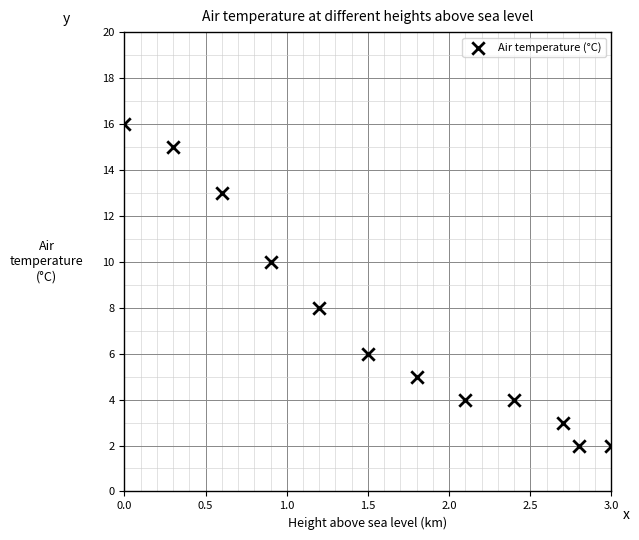

What is the average Y value?

7